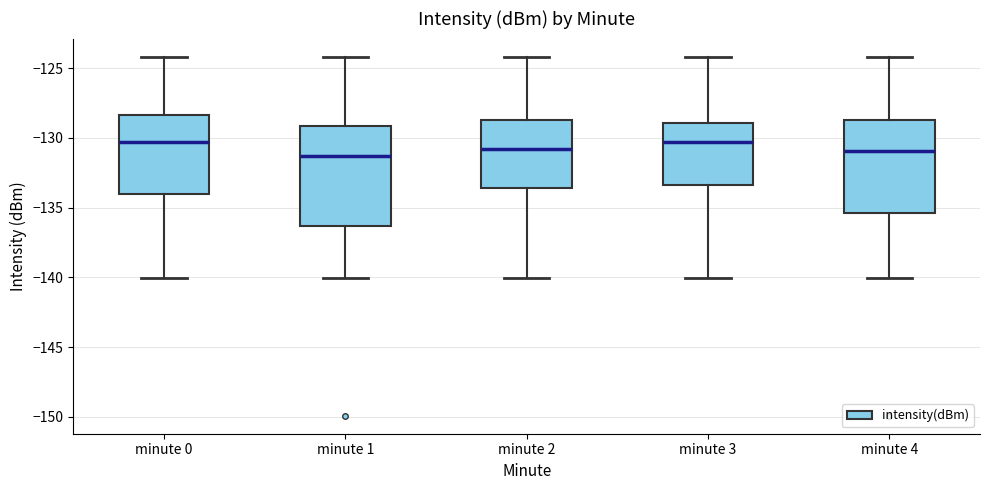

Reading left to right, transcribe this box plot: for each box, give where its median line is, the range the box spans, and where its two whiskers end, as read against the y-axis. The values are not printed on the chart, so give them approximately, as read against the axis.

minute 0: median -130.5, box -134.0 to -128.5, whiskers -140.0 to -124.0
minute 1: median -131.5, box -136.5 to -129.0, whiskers -140.0 to -124.0
minute 2: median -131.0, box -133.5 to -128.5, whiskers -140.0 to -124.0
minute 3: median -130.5, box -133.5 to -129.0, whiskers -140.0 to -124.0
minute 4: median -131.0, box -135.5 to -128.5, whiskers -140.0 to -124.0